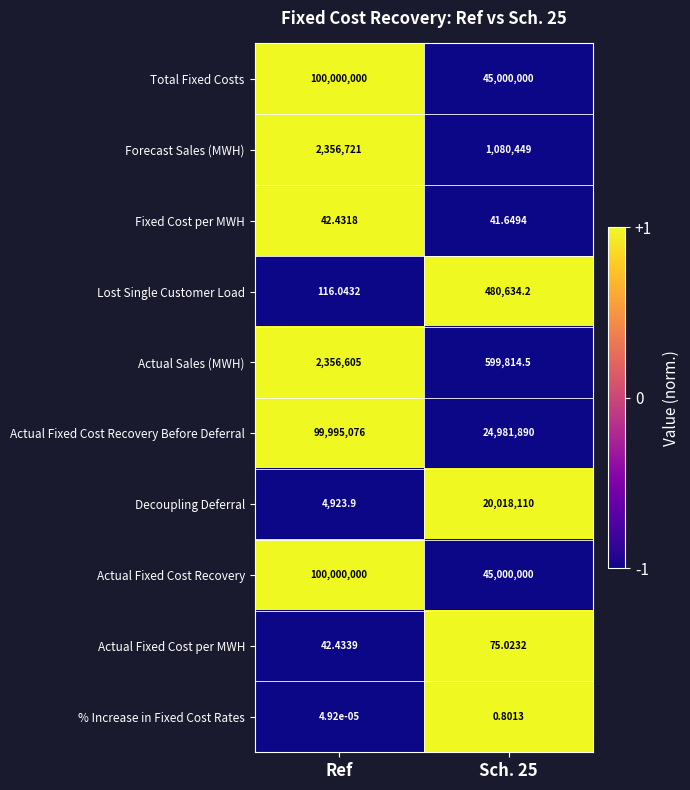

Which series has the largest range (max minus min)?

Actual Fixed Cost Recovery Before Deferral